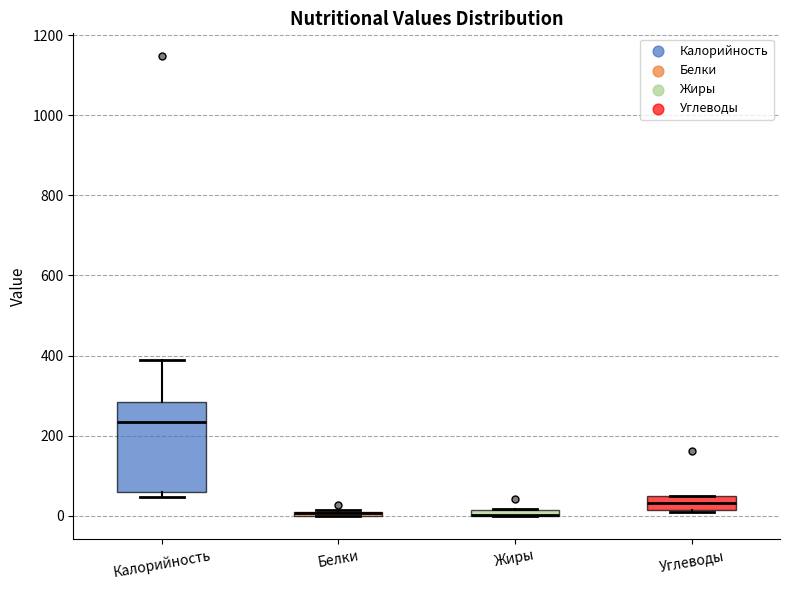

Where is the upper edge of the box for Углеводы on the y-axis? The values are not printed on the chart, so give them approximately, as read against the axis.

40